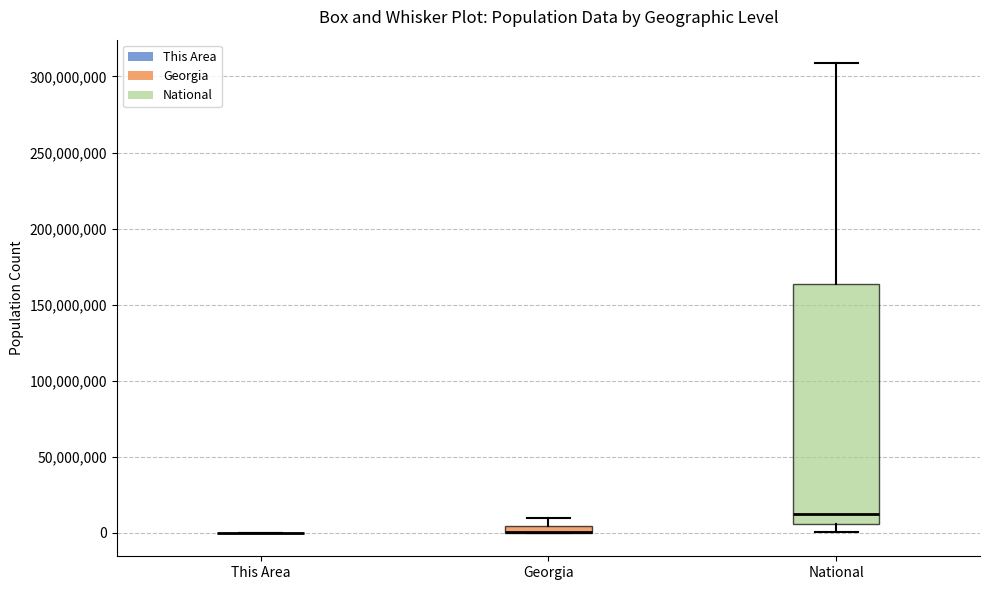

Comparing the boxes themselves (not the whiskers), which one is the tallest?

National